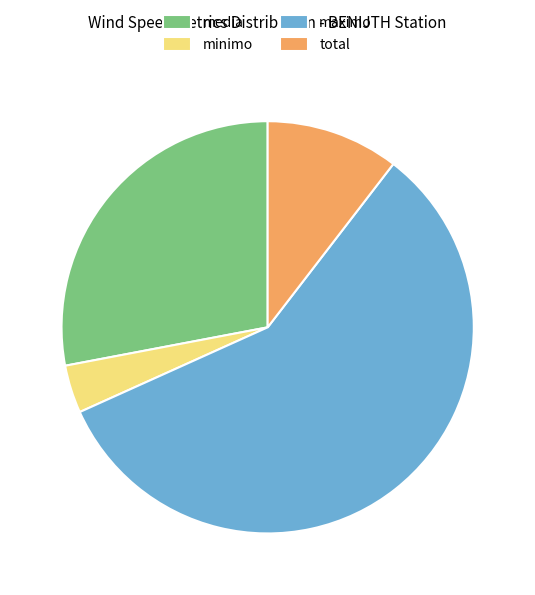

The maximo slice represents 51% of the pie. True or false?

False